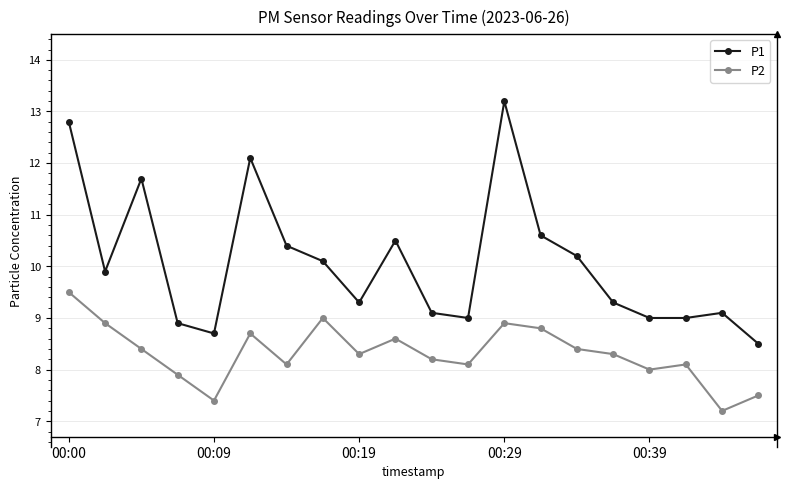

What is the value of the P2 point at the 17th from the left?

8.0